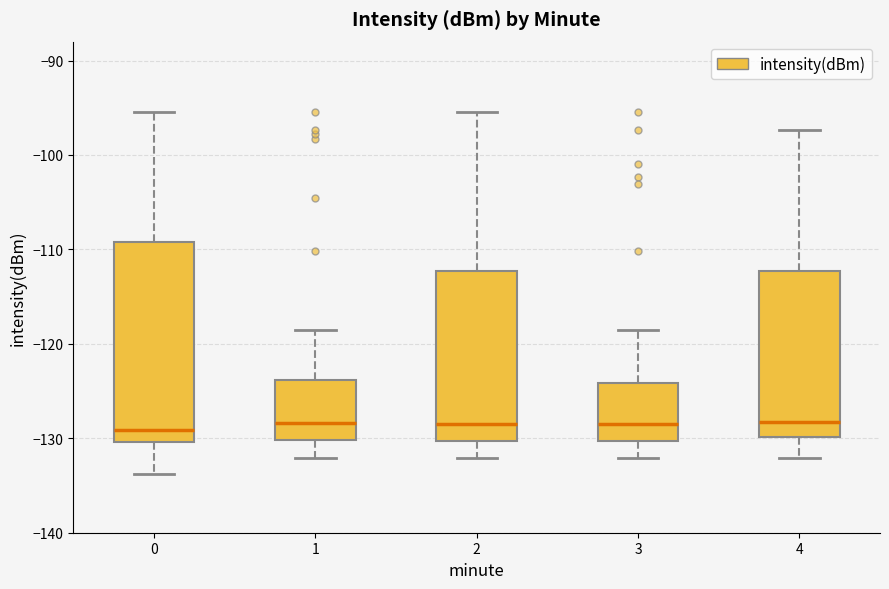

Where does the upper whisker of the box at x = 2 end on the y-axis? The values are not printed on the chart, so give them approximately, as read against the axis.

-95